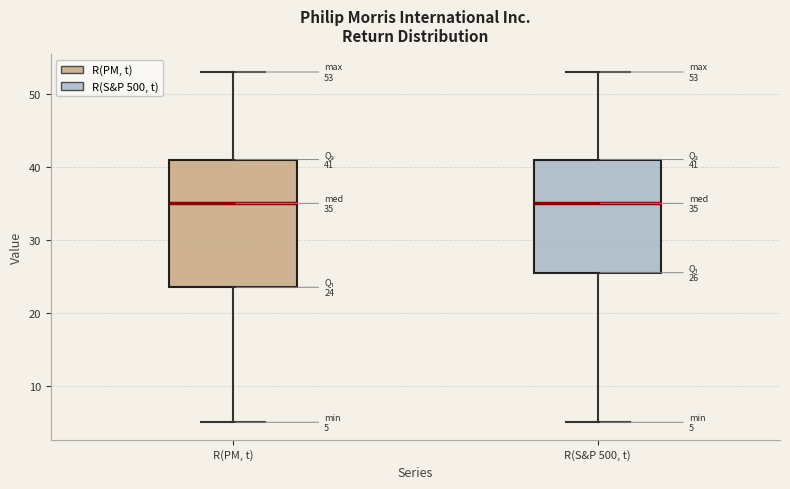

Which box is the tallest, from its lower edge to its upper edge?

R(PM, t)